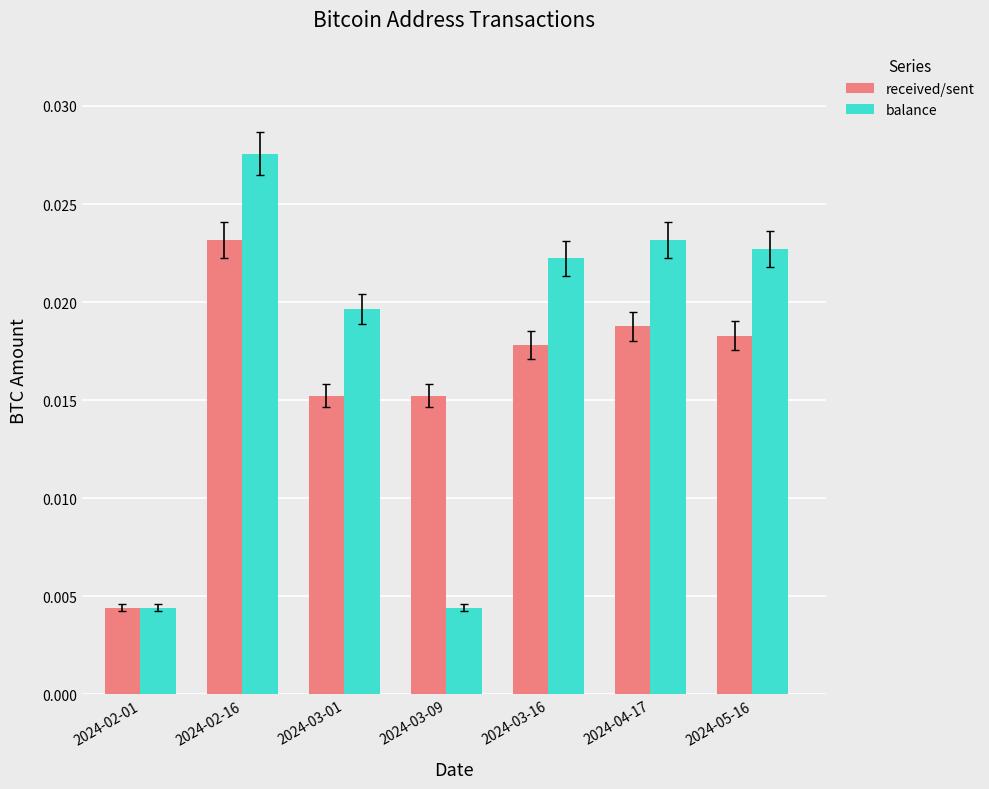

What is the label of the 2nd bar from the left?

2024-02-16